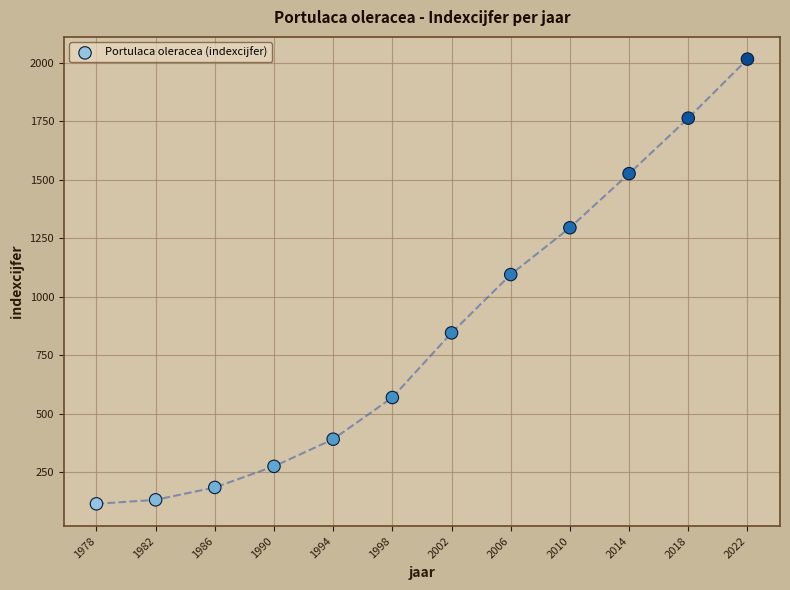

What Y value in the scatter plot is closest to 1065?

1095